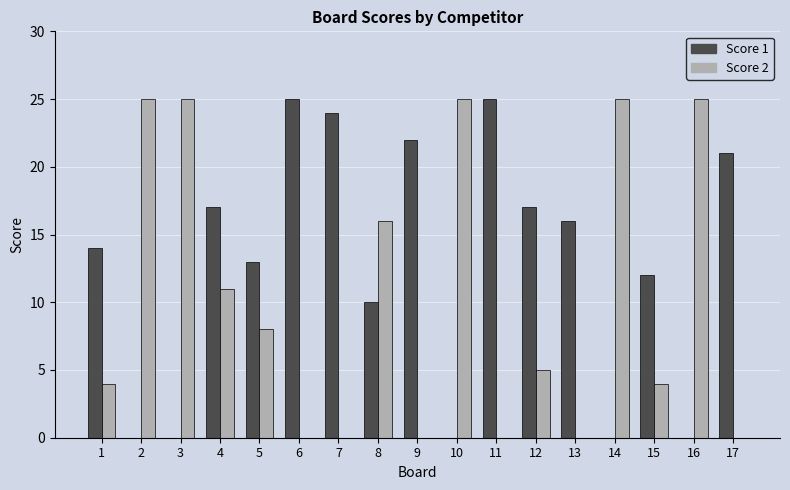

What is the maximum value for Score 1?

25